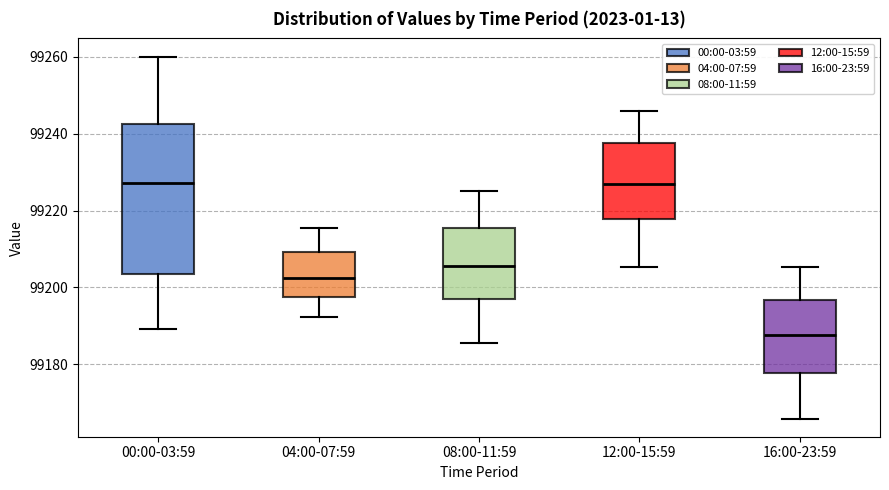

Where is the upper edge of the box for 12:00-15:59 on the y-axis? The values are not printed on the chart, so give them approximately, as read against the axis.

99238